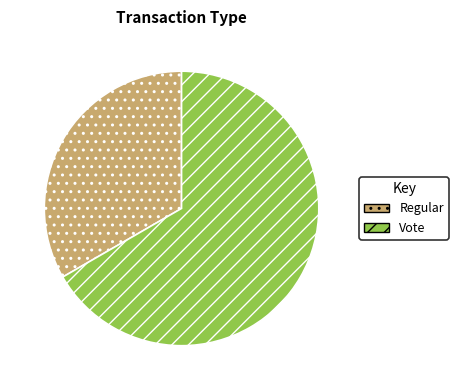

Combined, do Vote and Regular account for over 50%?

Yes